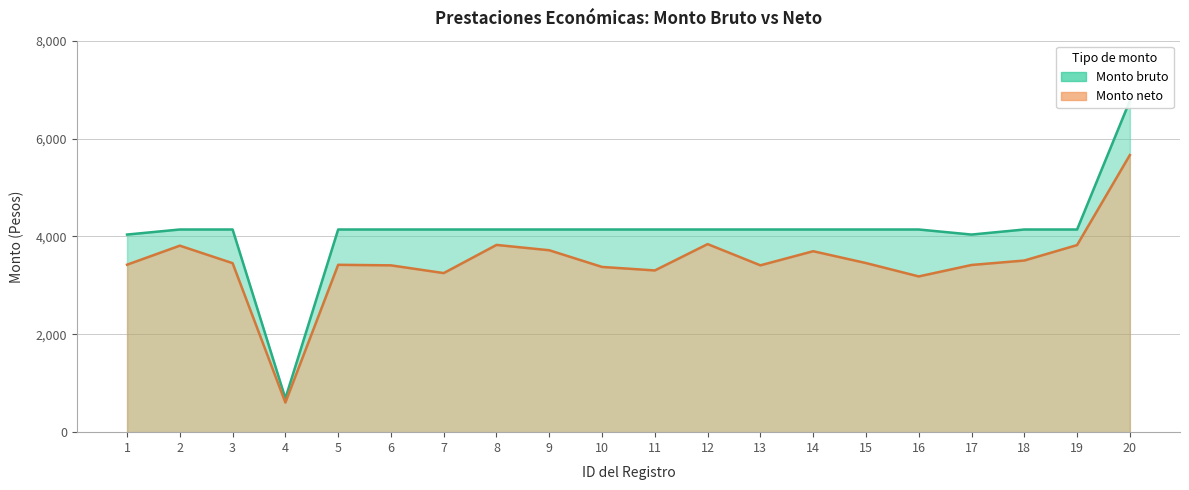

Which category has the lowest value across all series?

4